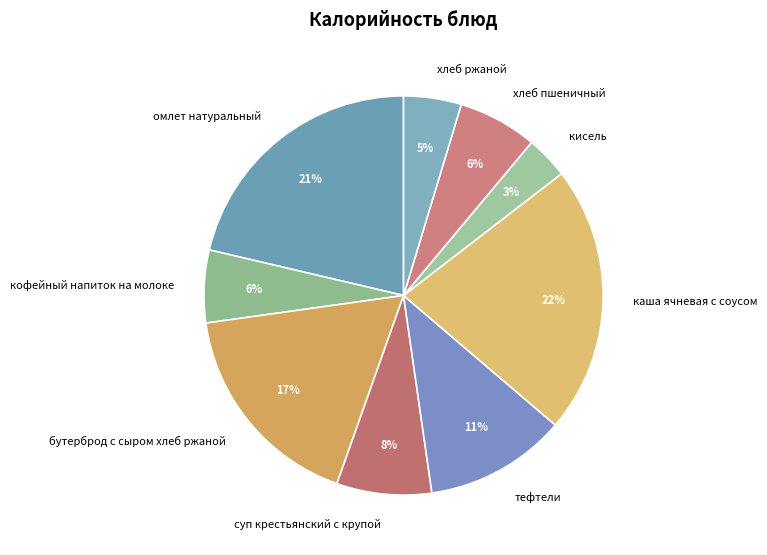

How many segments does this pie chart have?

9